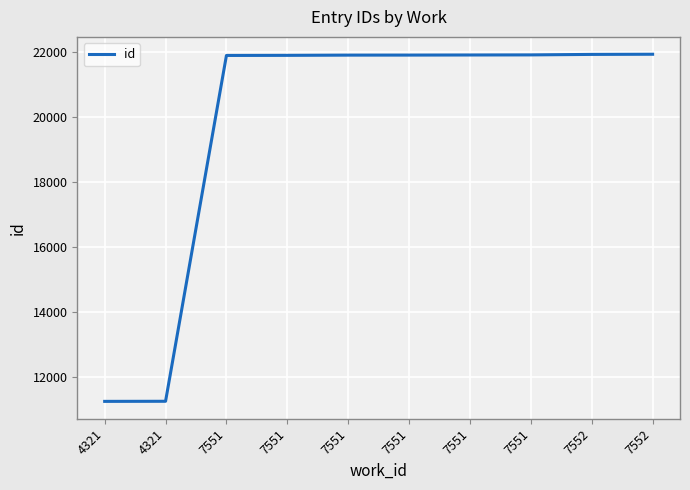

How many lines are shown in the chart?

1